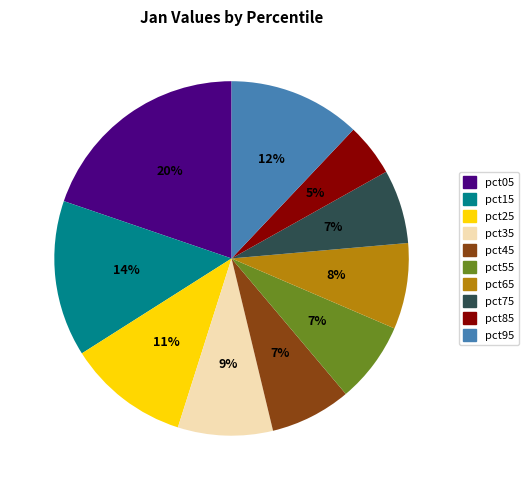

Is it true that pct75 is 7% of the pie?

True